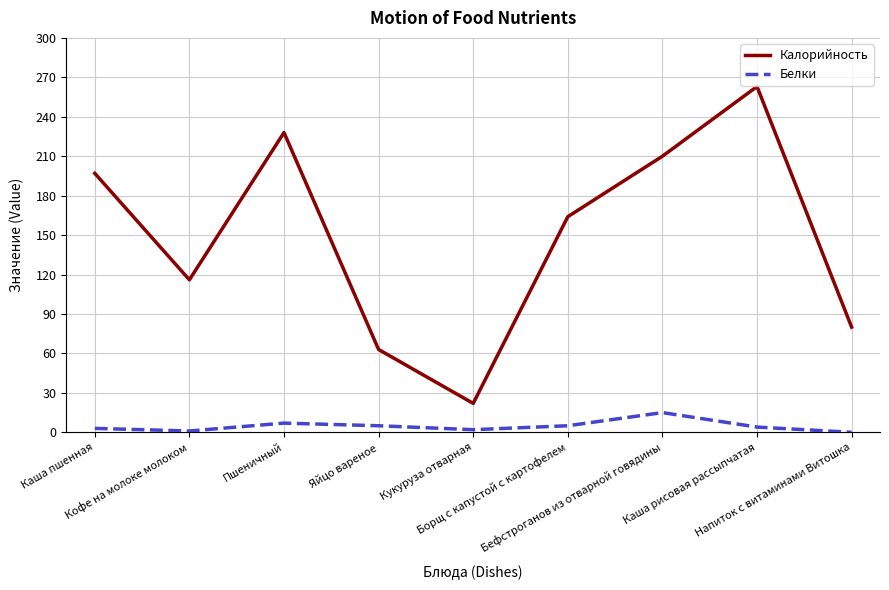

At which category does the chart reach its peak across all series?

Каша рисовая рассыпчатая